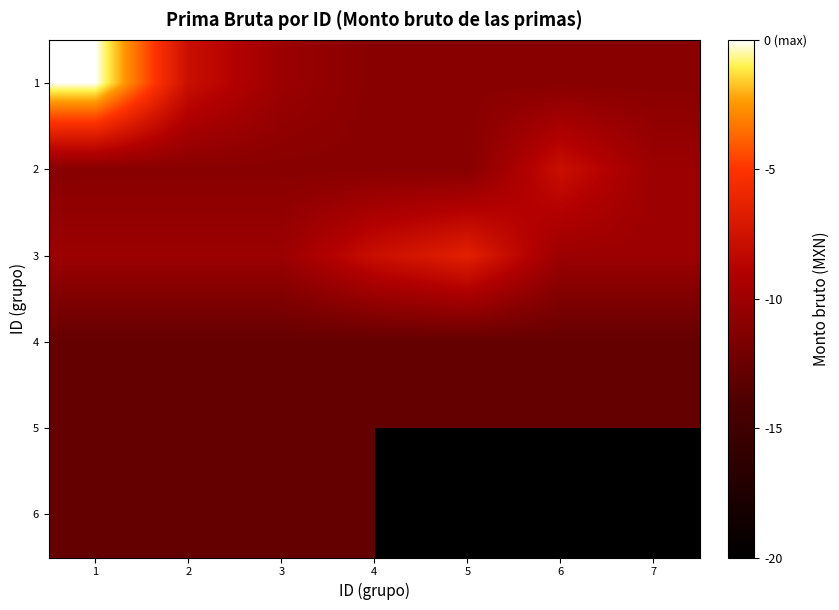

How many values in the 6 series are below -12?

4